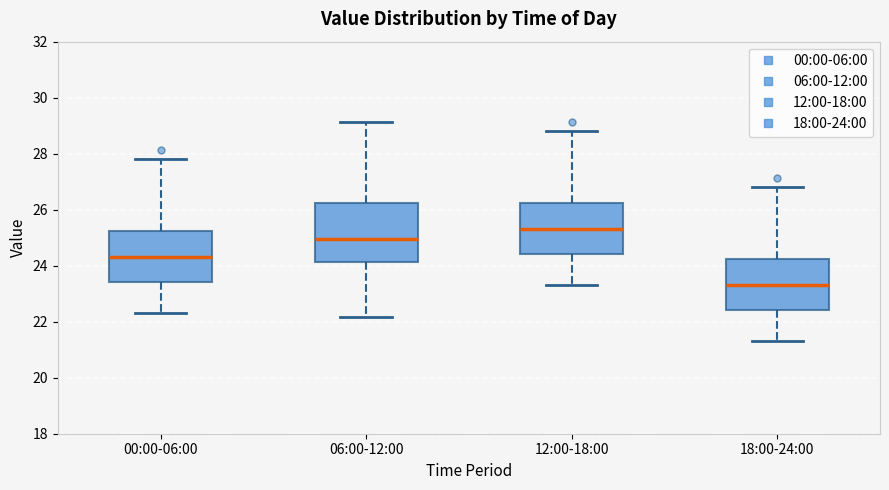

Which box is the tallest, from its lower edge to its upper edge?

06:00-12:00